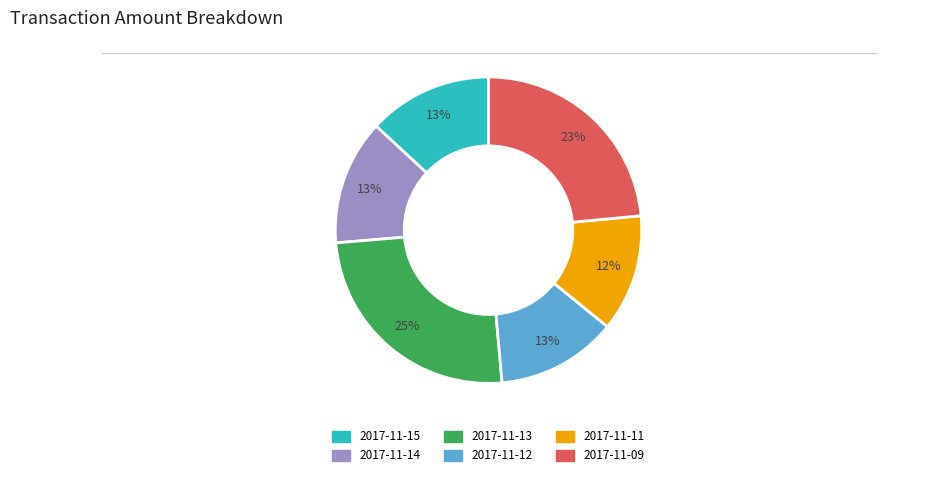

To the nearest percent, what portion does 2017-11-13 represent?

25%